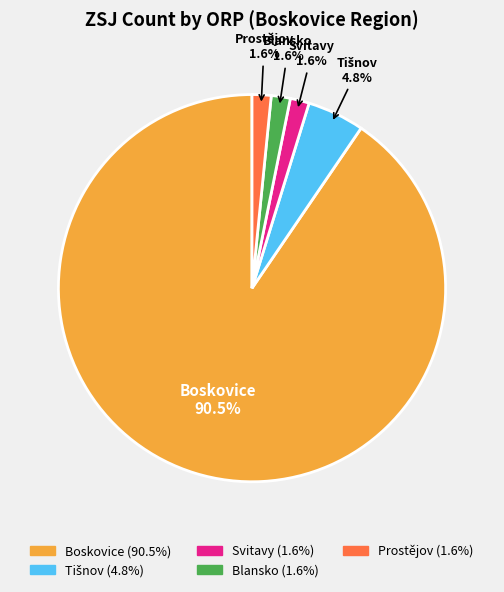

Which has a higher value, Prostějov or Boskovice?

Boskovice